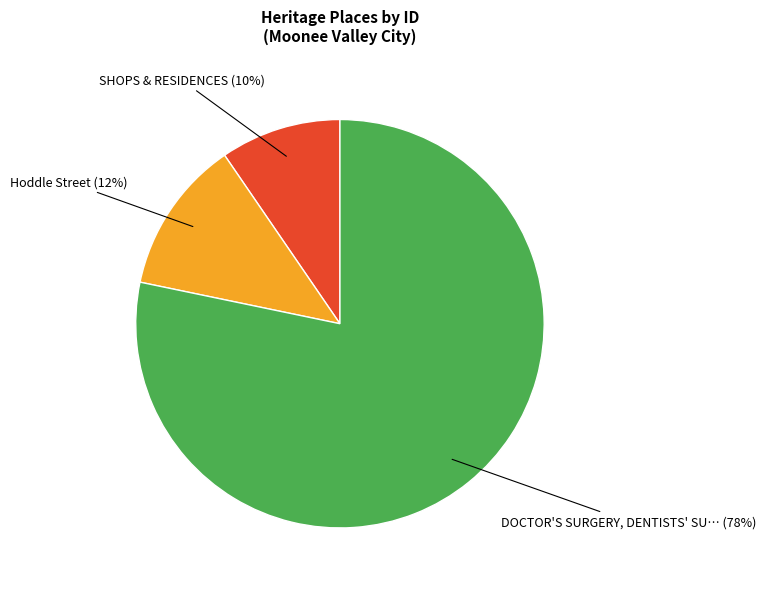

Is there any slice that represents more than half of the pie?

Yes